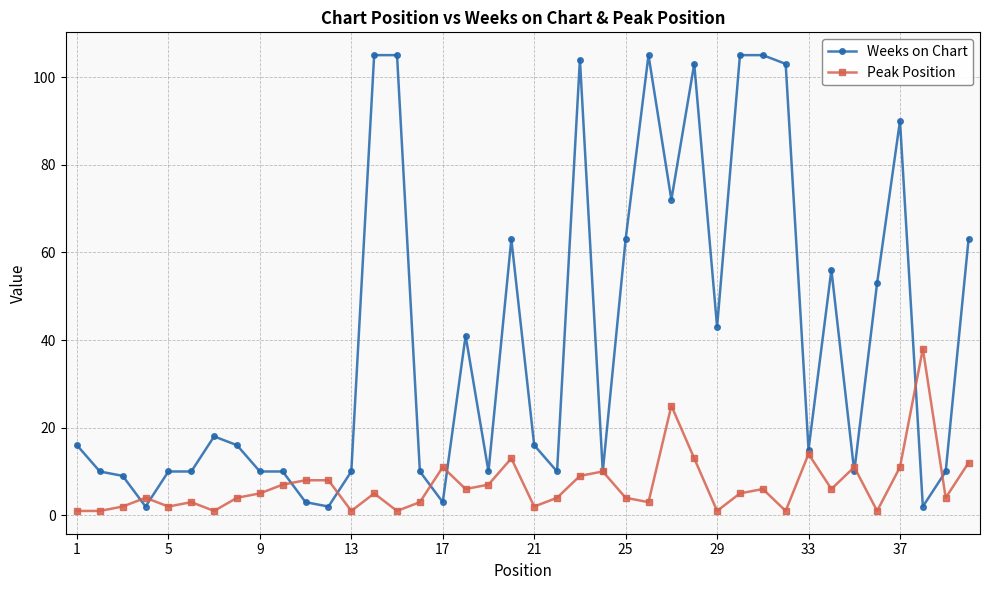

Which series has the largest total across all categories?

Weeks on Chart